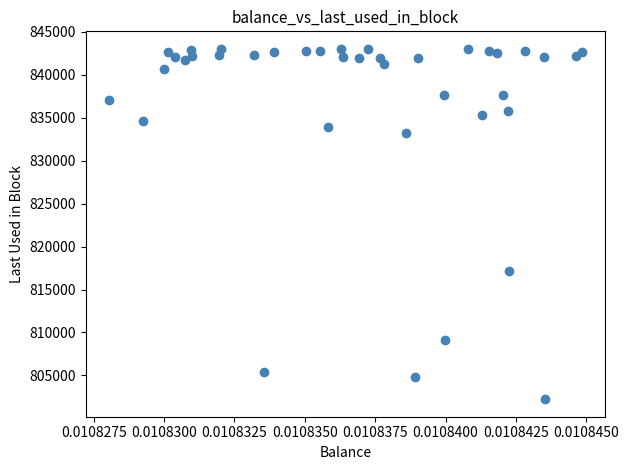

What Y value in the scatter plot is closest to 822628?

817178